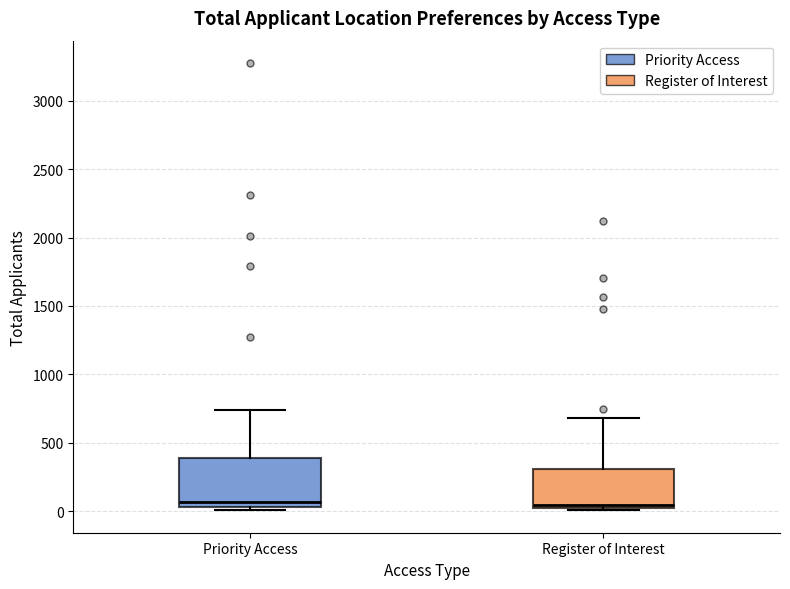

Where does the upper whisker of the box for Priority Access end on the y-axis? The values are not printed on the chart, so give them approximately, as read against the axis.

750